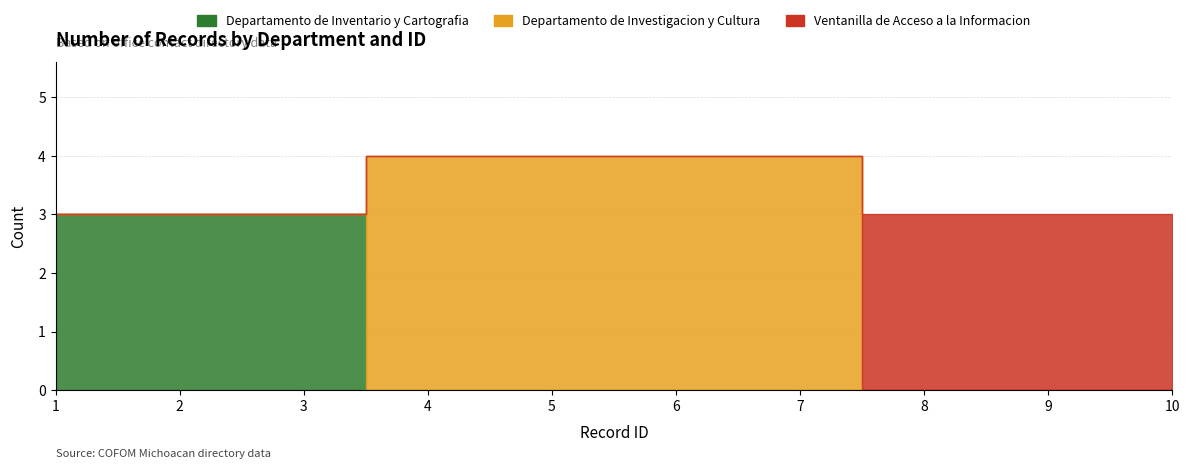

Rank the categories by Departamento de Inventario y Cartografia value from highest to lowest.

1, 2, 3, 4, 5, 6, 7, 8, 9, 10